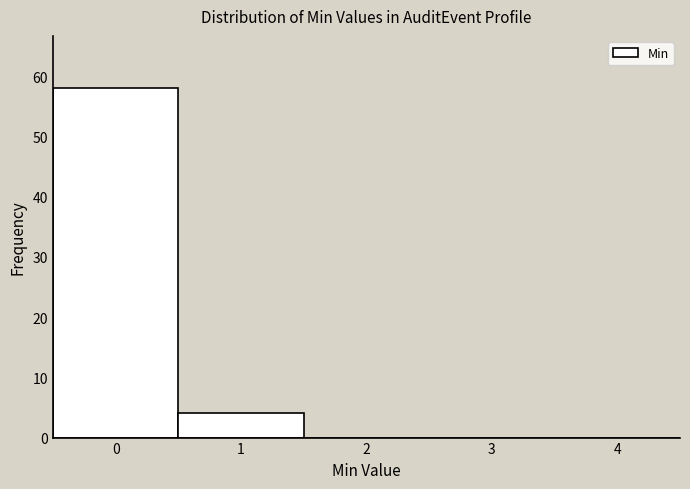

Reading right to left, list all the values displayed in this chart.

4=0	3=0	2=0	1=4	0=58